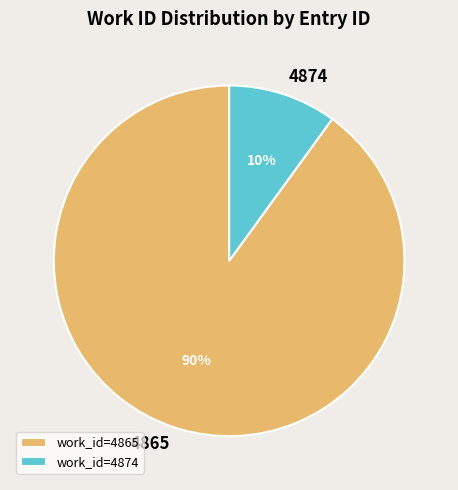

What percentage is the 4865 slice, to the nearest percent?

90%